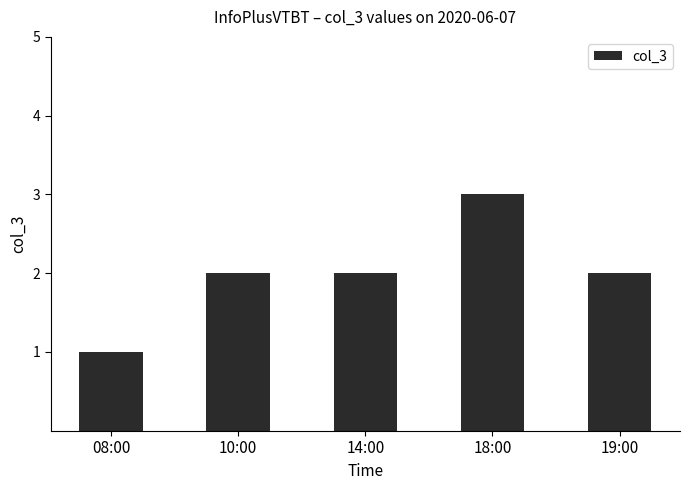

What is the label of the 4th bar from the right?

10:00